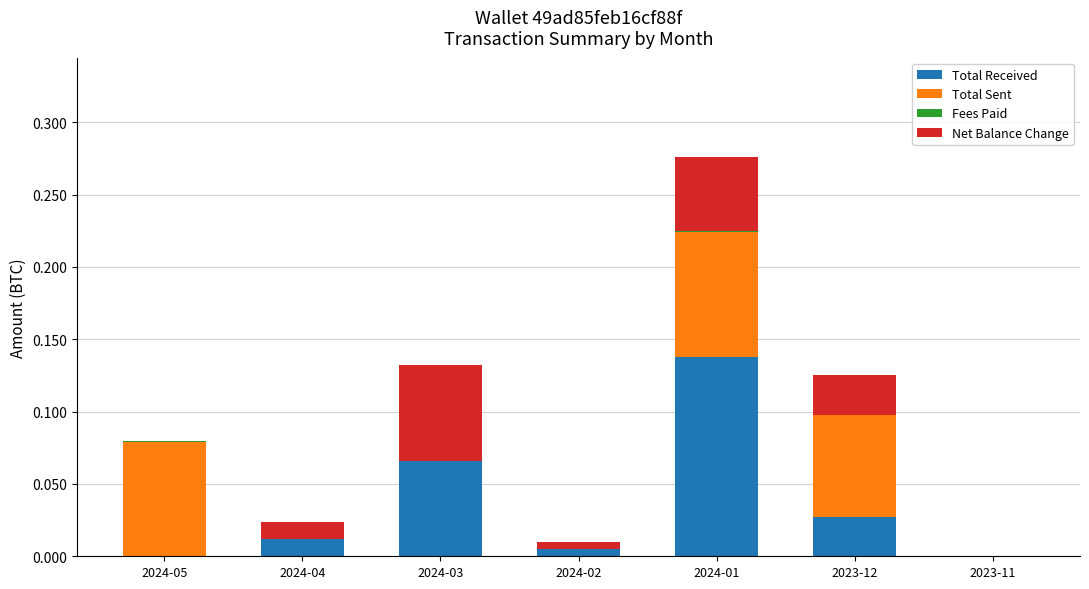

At which category is the sum across all series the highest?

2024-01